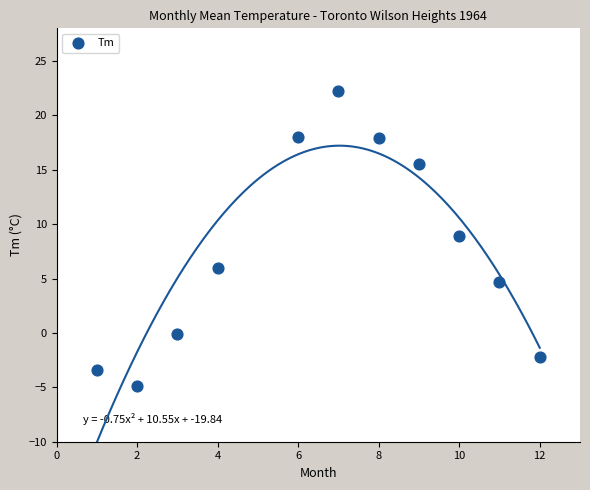

What Y value in the scatter plot is closest to 8?

8.9